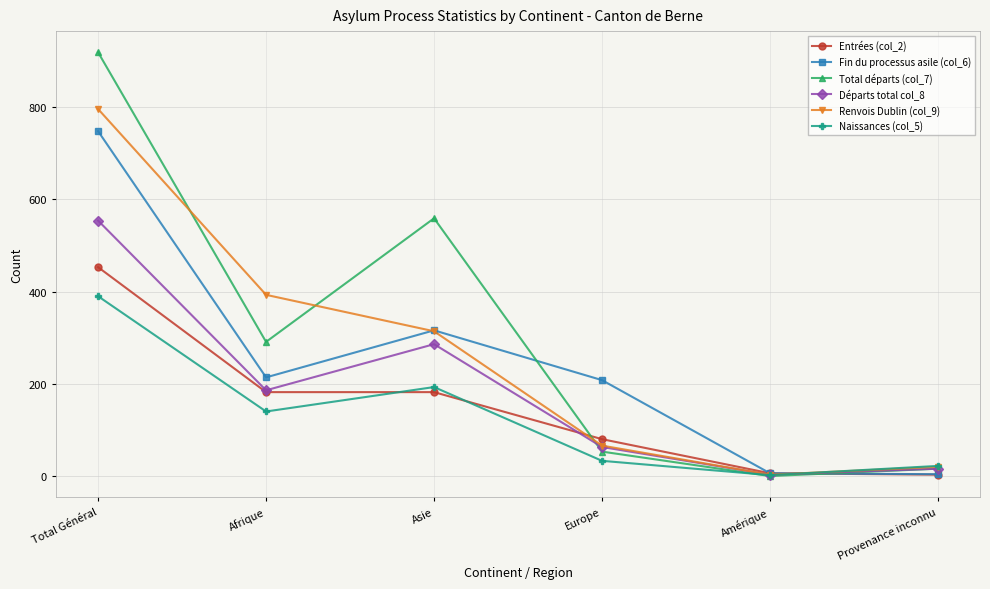

What is the greatest value displayed?

919